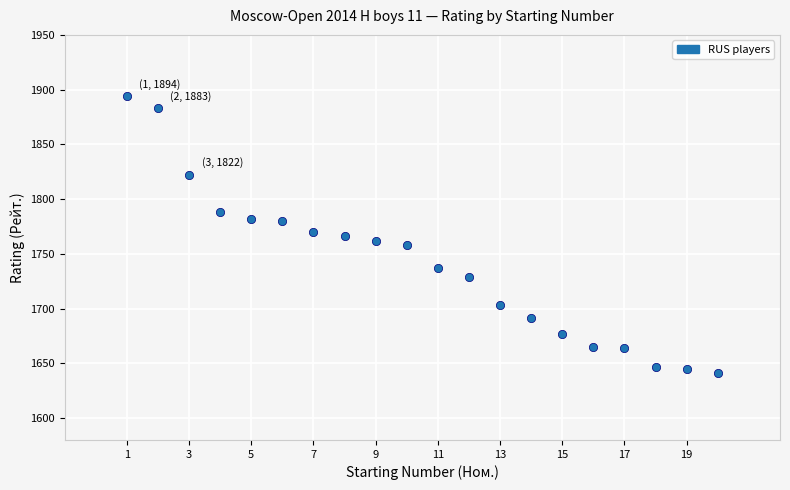

What is the range of X values (max minus min)?

19